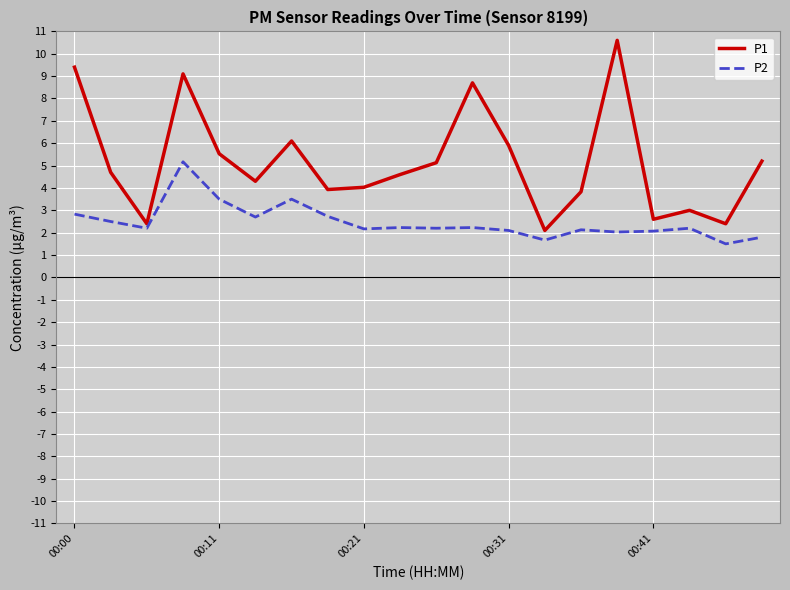

Which series has the largest total across all categories?

P1